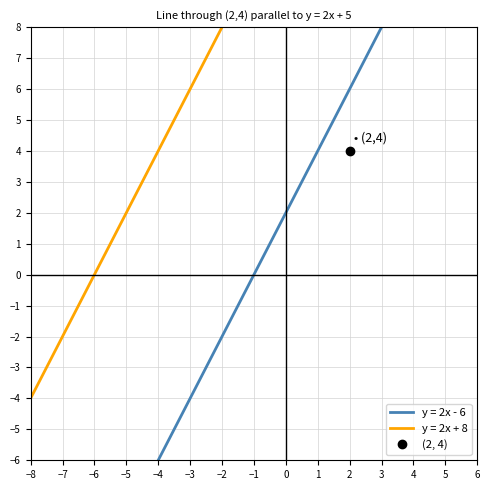

List the labels in order of y = 2x - 6 value, largest first.

6, 5, 4, 3, 2, 1, 0, -1, -2, -3, -4, -5, -6, -7, -8